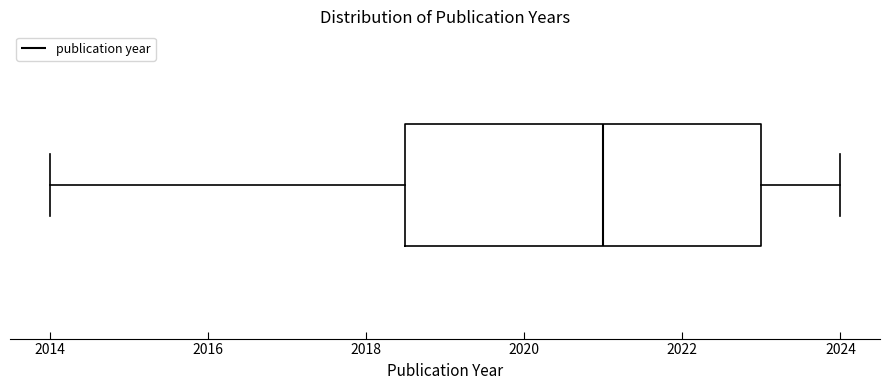

Where does the left whisker of the box end on the x-axis? The values are not printed on the chart, so give them approximately, as read against the axis.

2014.0